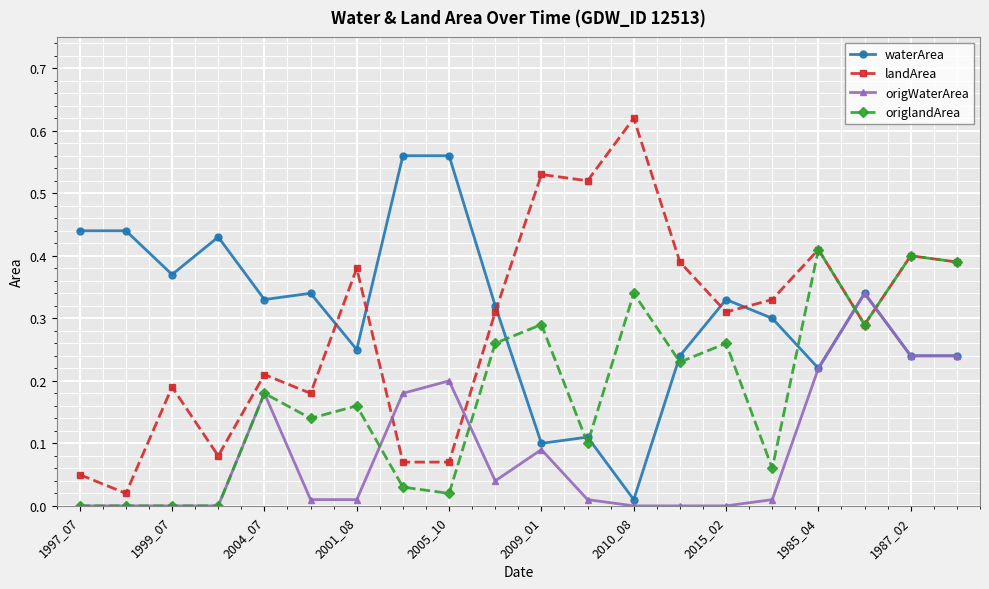

How many intersections are there between waterArea and landArea?

7